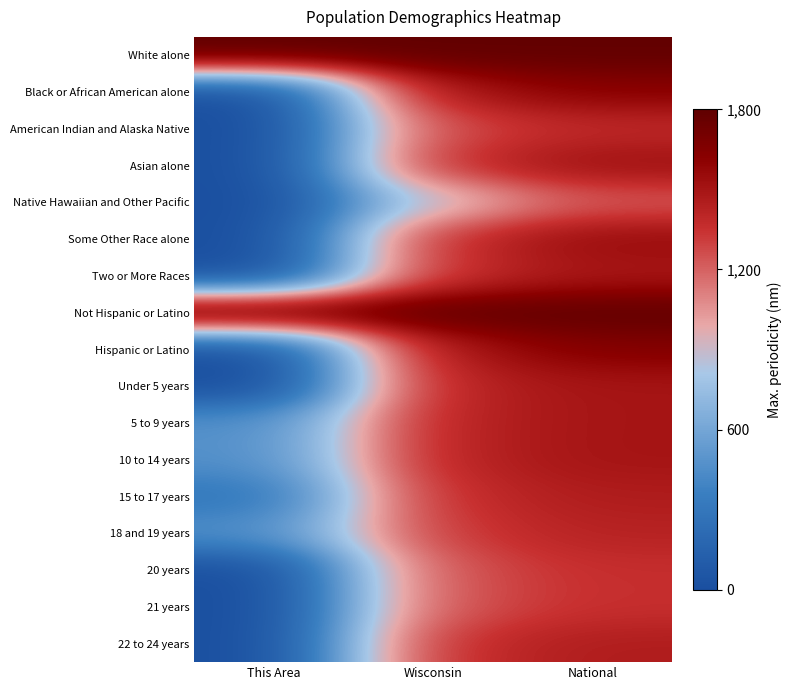

Which series has the largest range (max minus min)?

Hispanic or Latino